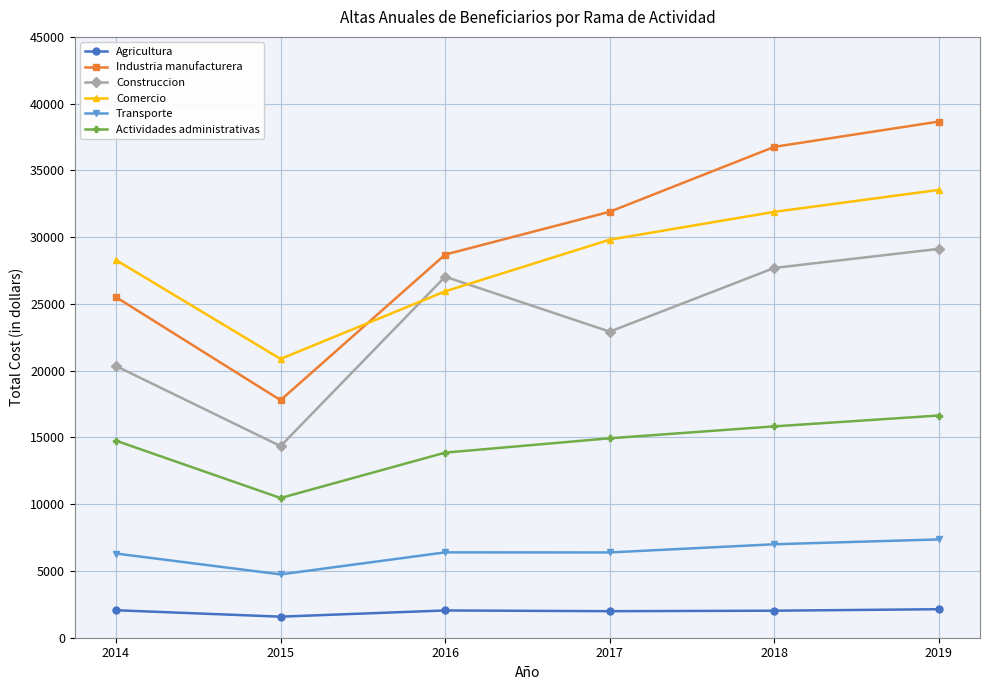

True or false: Industria manufacturera has a value of 11317 at 2018.

False